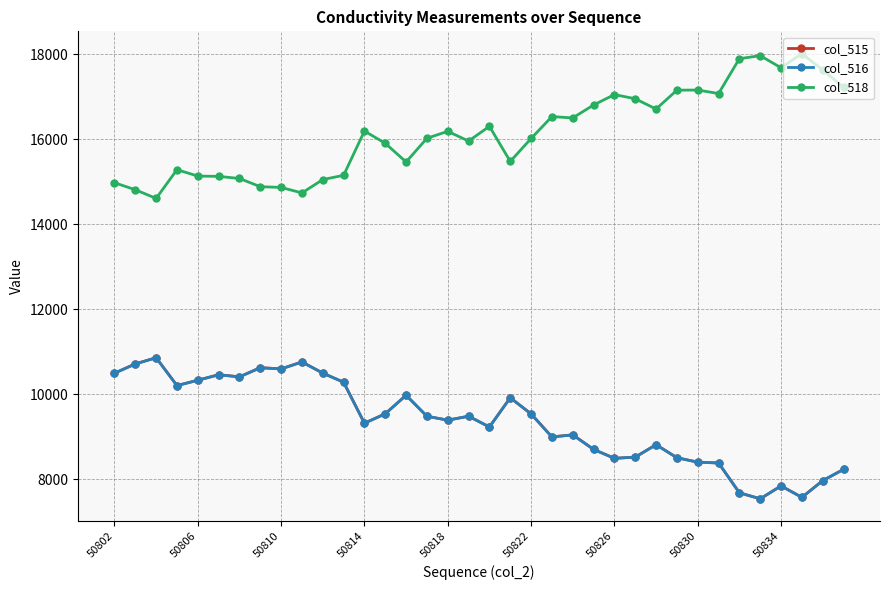

What is the highest value of the col_516 series?

10854